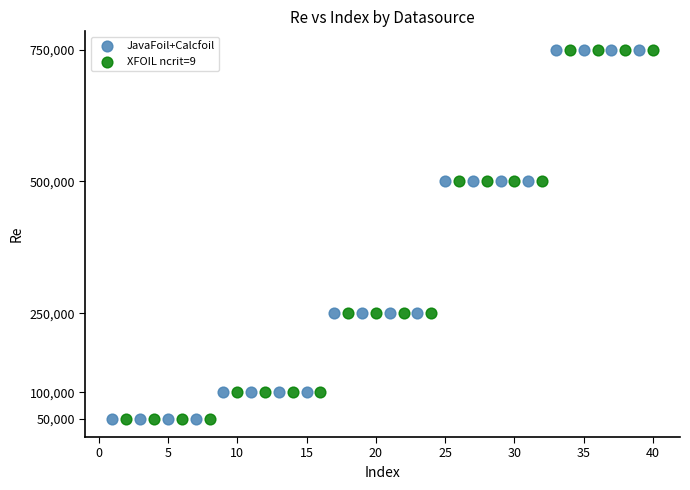

What are all the series names shown in the legend?

JavaFoil+Calcfoil, XFOIL ncrit=9